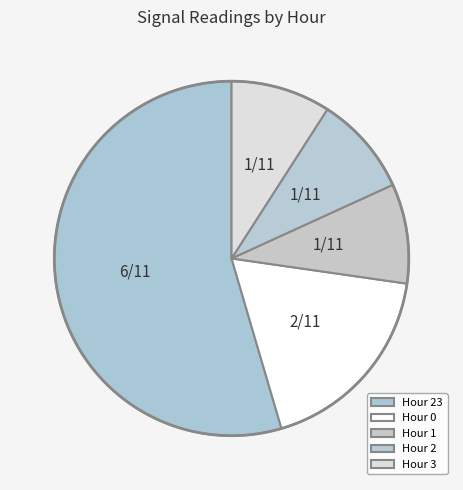

Which category has the smallest portion of the pie?

Hour 2